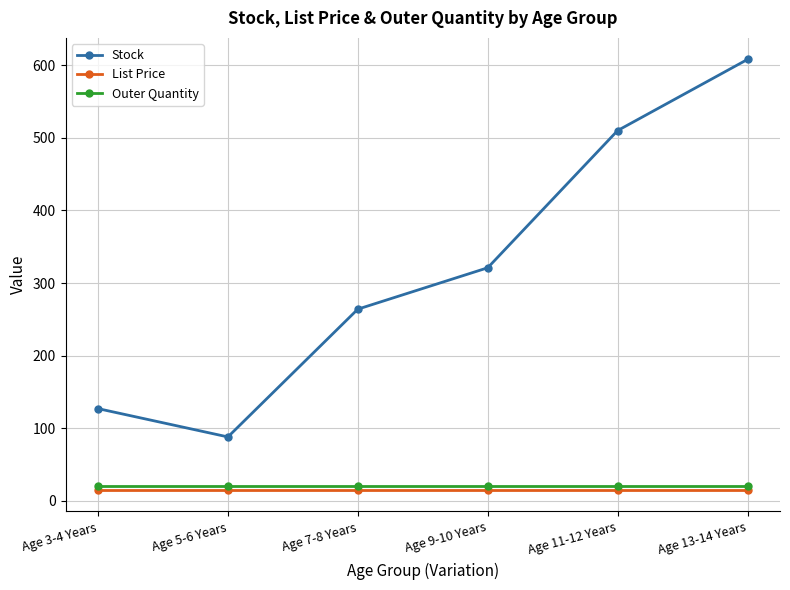

True or false: List Price and Stock intersect in this chart.

False